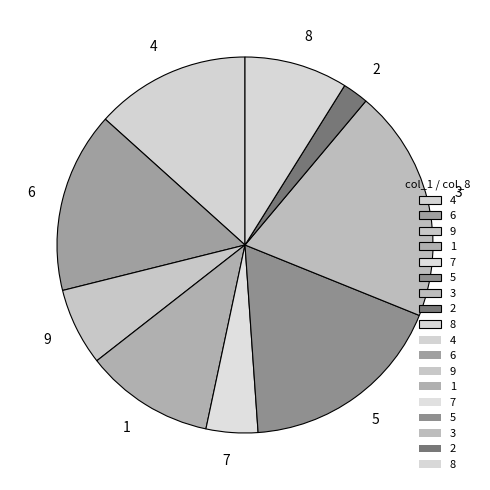

Approximately how many times larger is the value at 7 compared to 4?

0.3